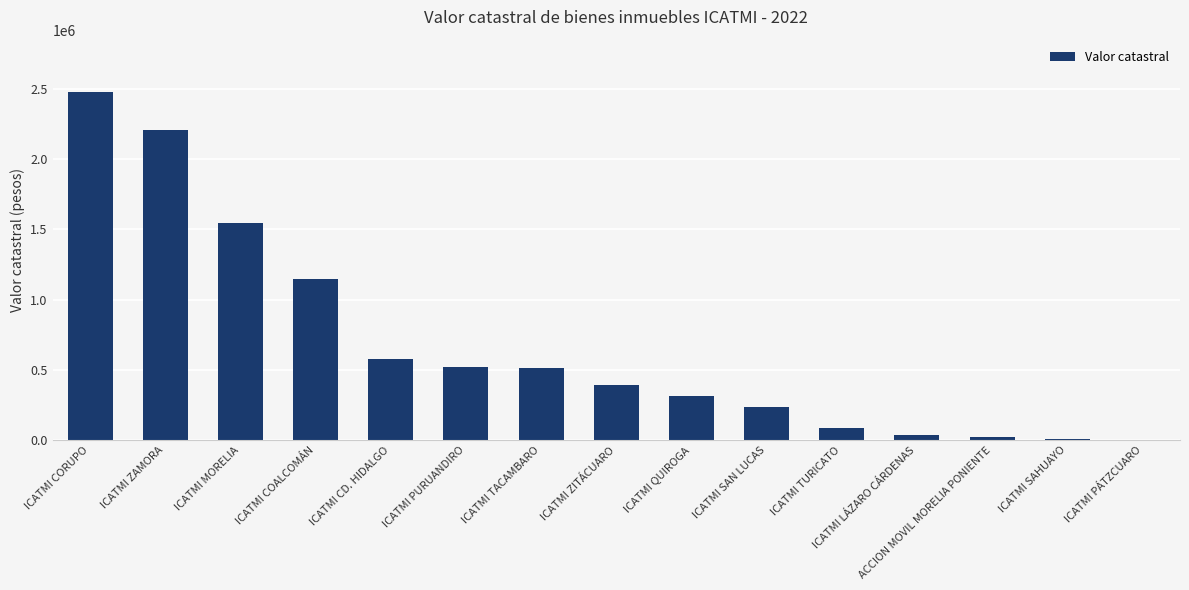

What is the change in value from ICATMI ZITÁCUARO to ICATMI SAN LUCAS?

-150861.0